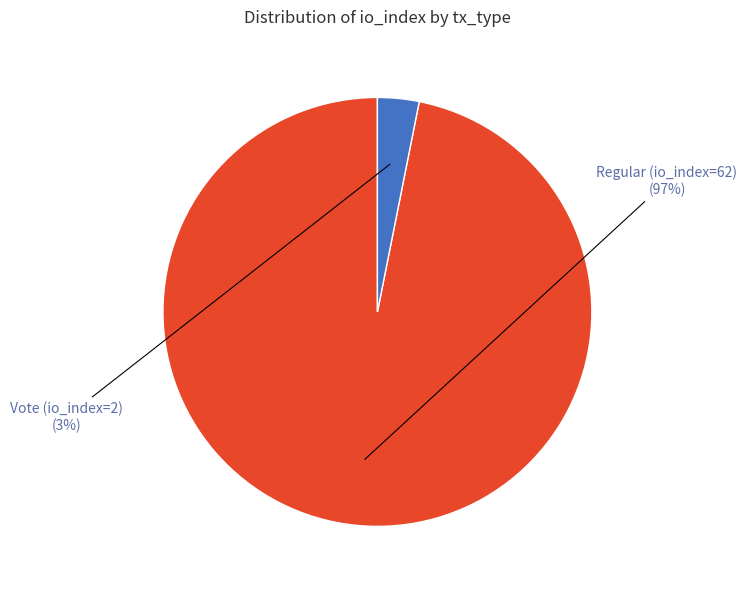

Which slice represents more than half of the pie?

Regular (io_index=62)